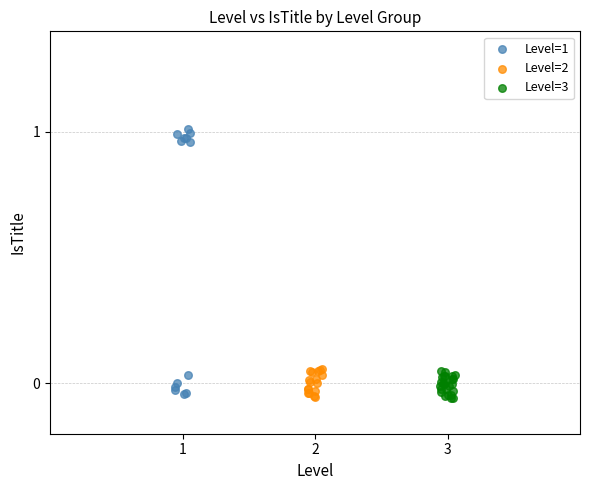

Which series reaches the maximum Y coordinate?

Level=1